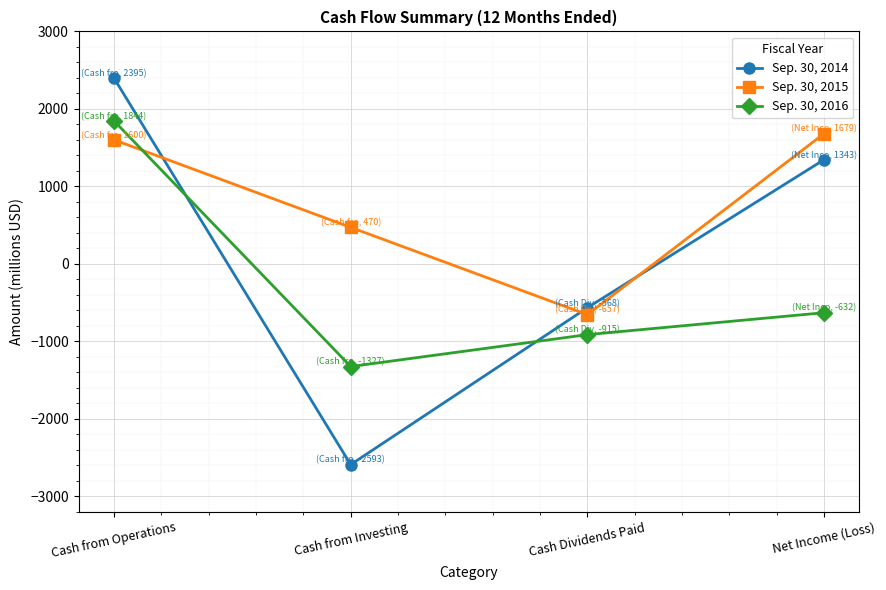

Rank the series by their average value, from highest to lowest.

Sep. 30, 2015, Sep. 30, 2014, Sep. 30, 2016